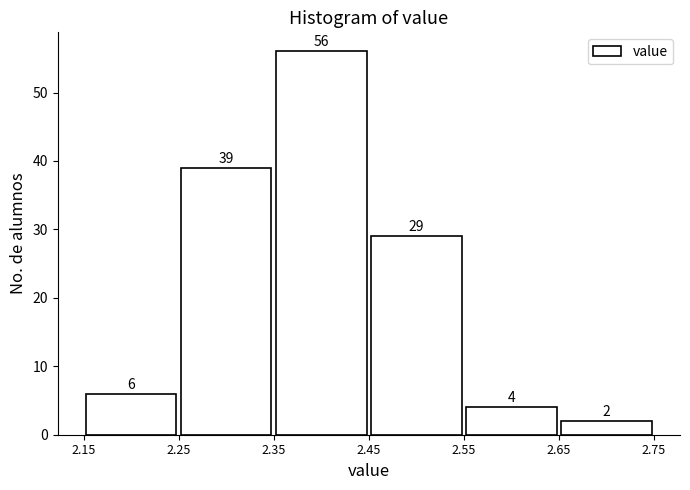

Reading left to right, list every bar in this chart as the range it spans on the x-axis followed by its height.

2.15 to 2.25: 6
2.25 to 2.35: 39
2.35 to 2.45: 56
2.45 to 2.55: 29
2.55 to 2.65: 4
2.65 to 2.75: 2